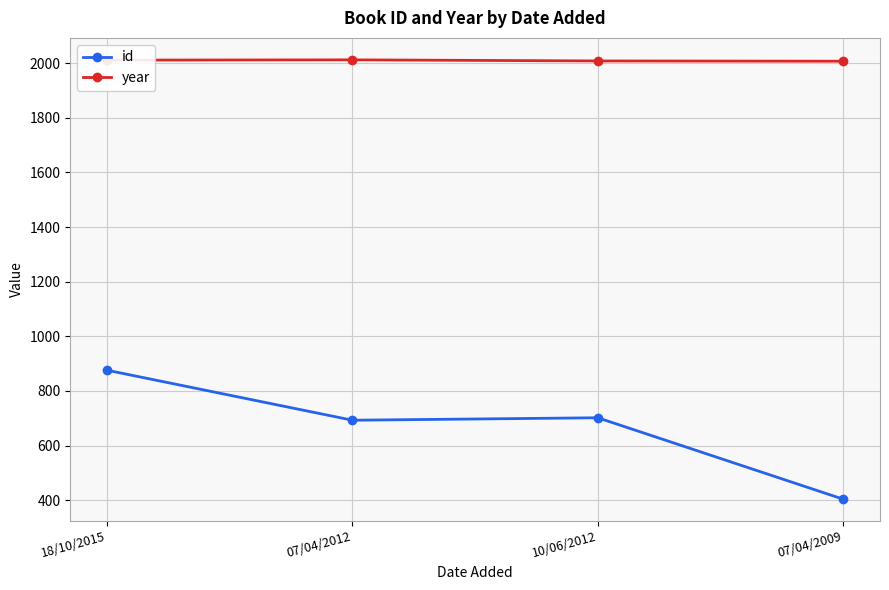

List the series in order of their overall mean, highest first.

year, id